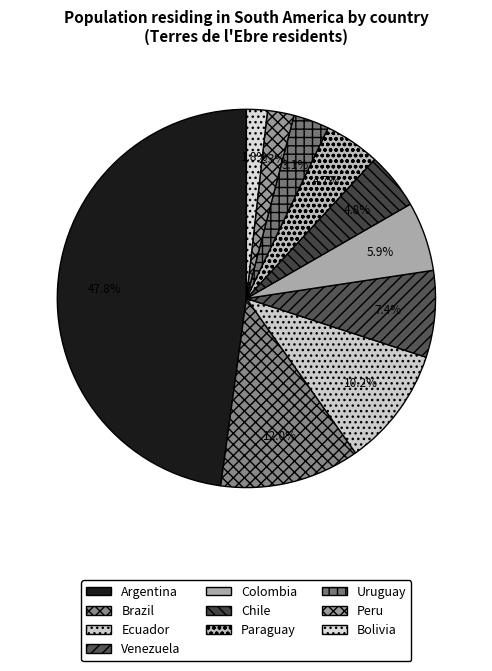

The Peru slice represents 2% of the pie. True or false?

True